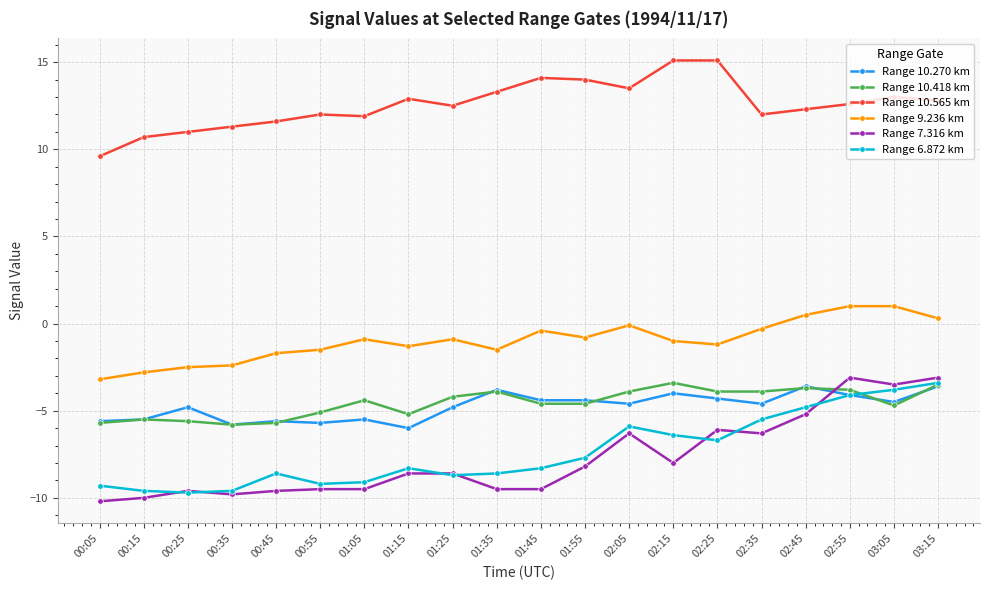

What is the minimum value shown in the chart?

-10.2